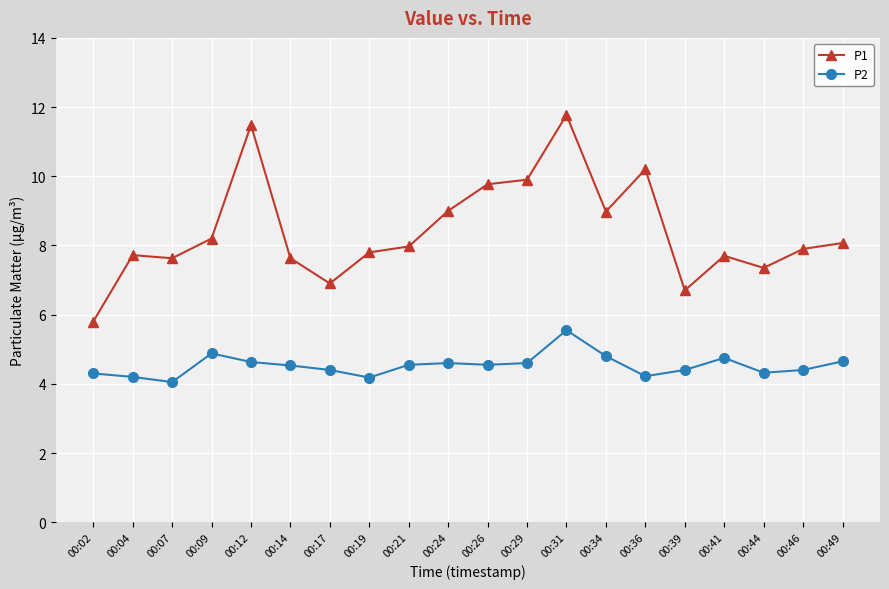

Which series has the largest range (max minus min)?

P1